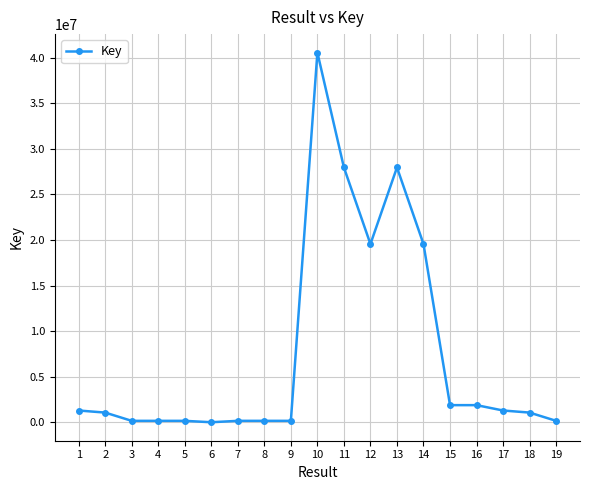

Is it true that the value at 13 is 27958058?

True